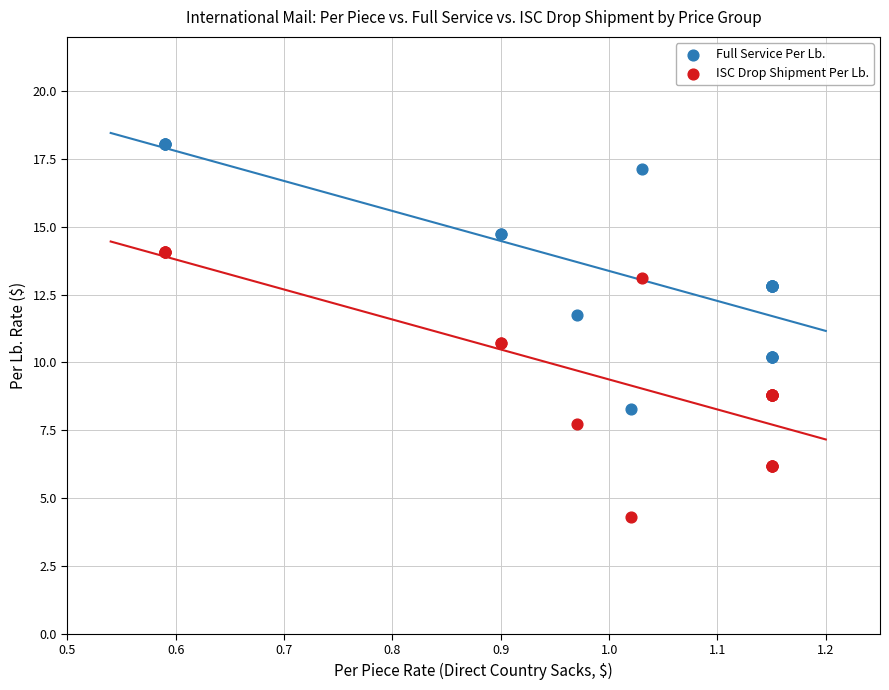

Which series contains the lowest Y value?

ISC Drop Shipment Per Lb.